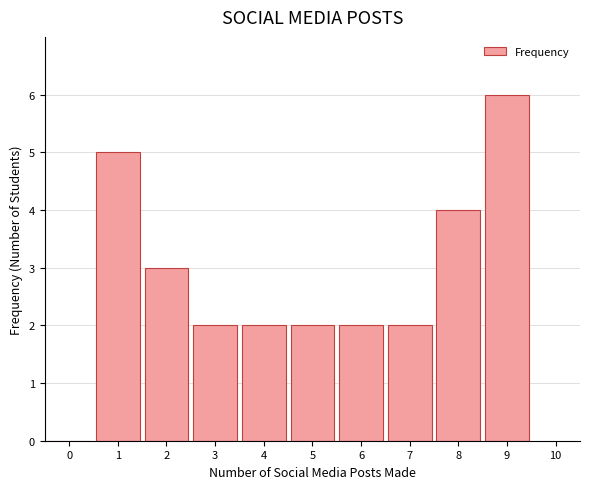

Reading right to left, extract all data points from this chart.

9=6	8=4	7=2	6=2	5=2	4=2	3=2	2=3	1=5	0=0